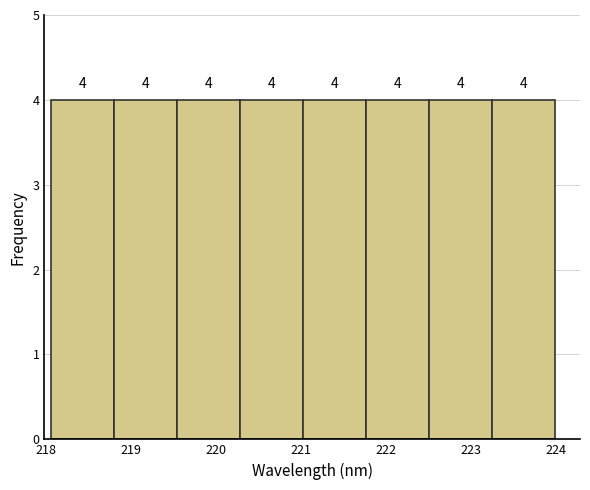

Reading left to right, transcribe this chart: for each bar, give the range it covers on the x-axis and its height. The bar edges are not printed on the chart, so give them approximately, as read against the axis.

218.1 to 218.8: 4
218.8 to 219.5: 4
219.5 to 220.3: 4
220.3 to 221.0: 4
221.0 to 221.8: 4
221.8 to 222.5: 4
222.5 to 223.2: 4
223.2 to 224.0: 4